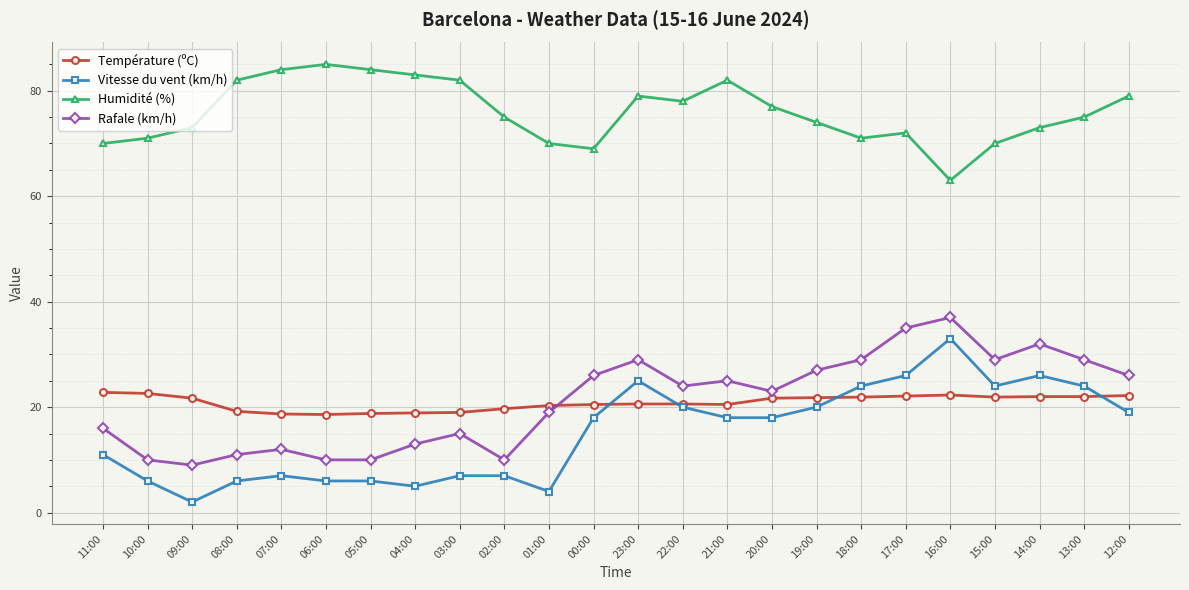

How many data points in Rafale (km/h) are less than 24?

12